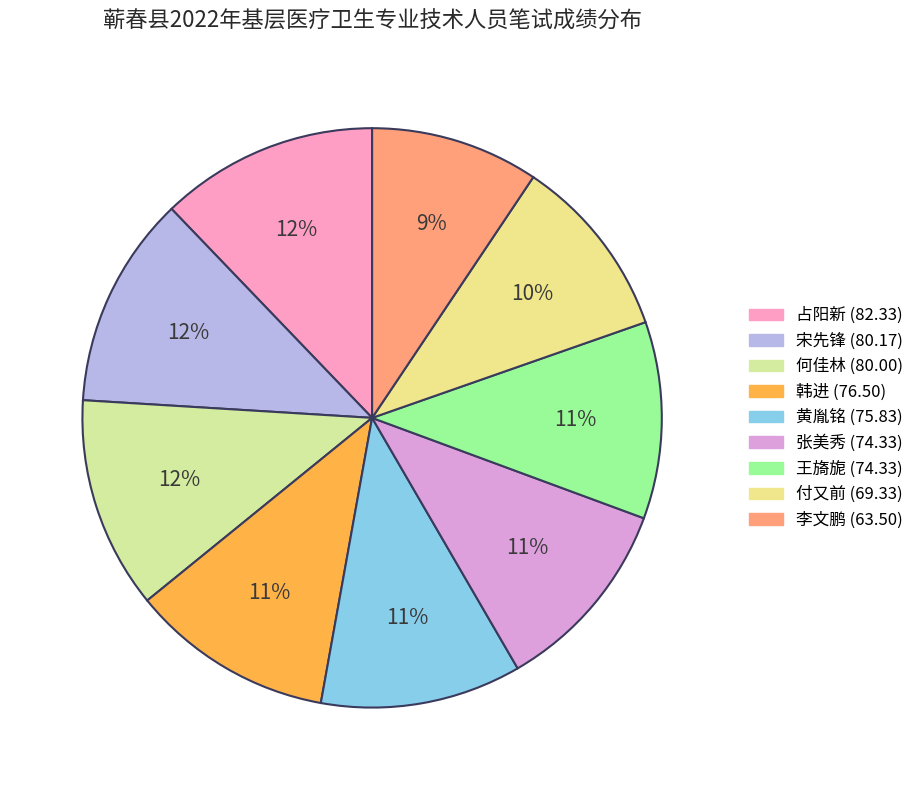

How many slices are in this pie chart?

9